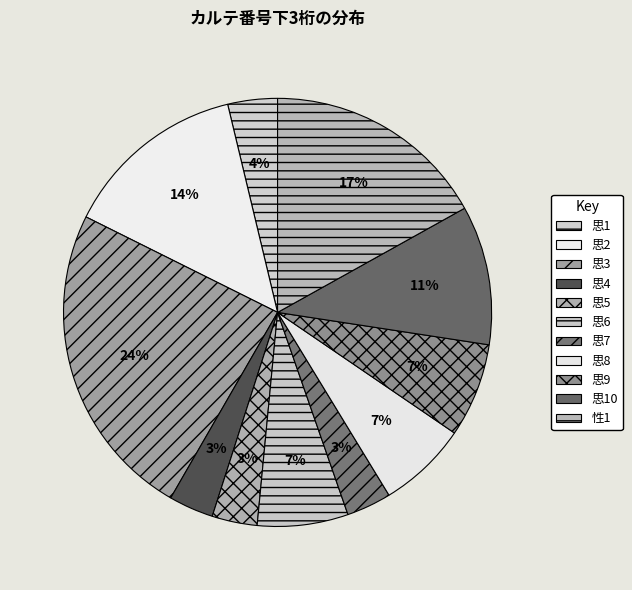

How many slices are in this pie chart?

11